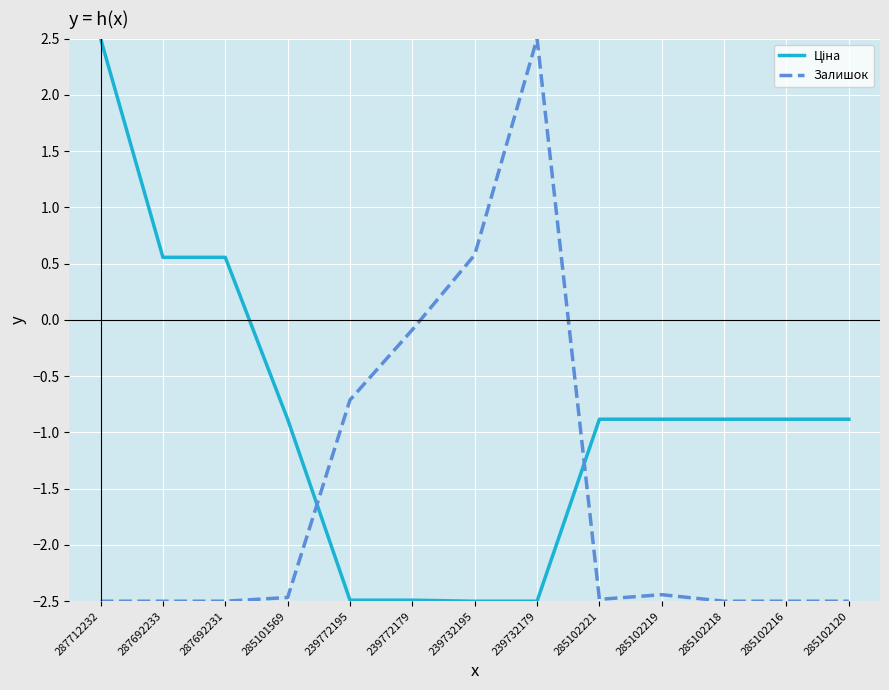

What is the total value across all series at 285101569?

-3.3